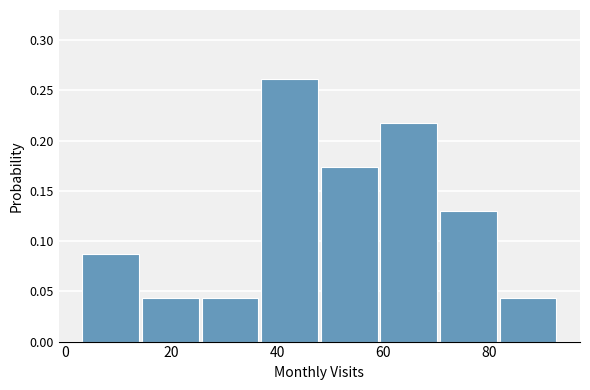

Which range on the x-axis has the tallest bar?

36 to 48